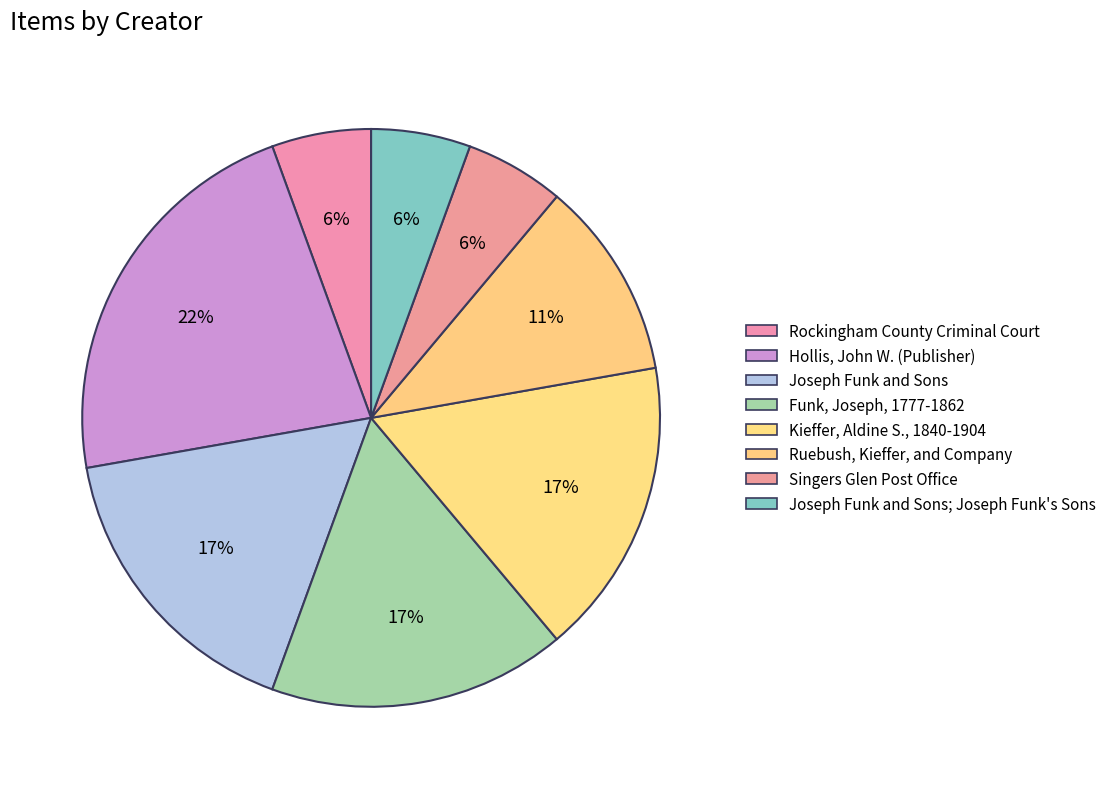

How many segments does this pie chart have?

8